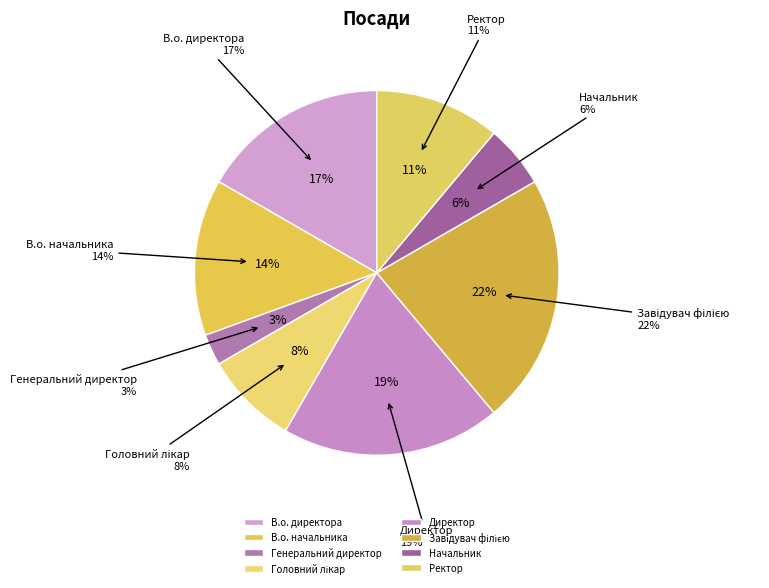

What percentage is the Ректор slice, to the nearest percent?

11%